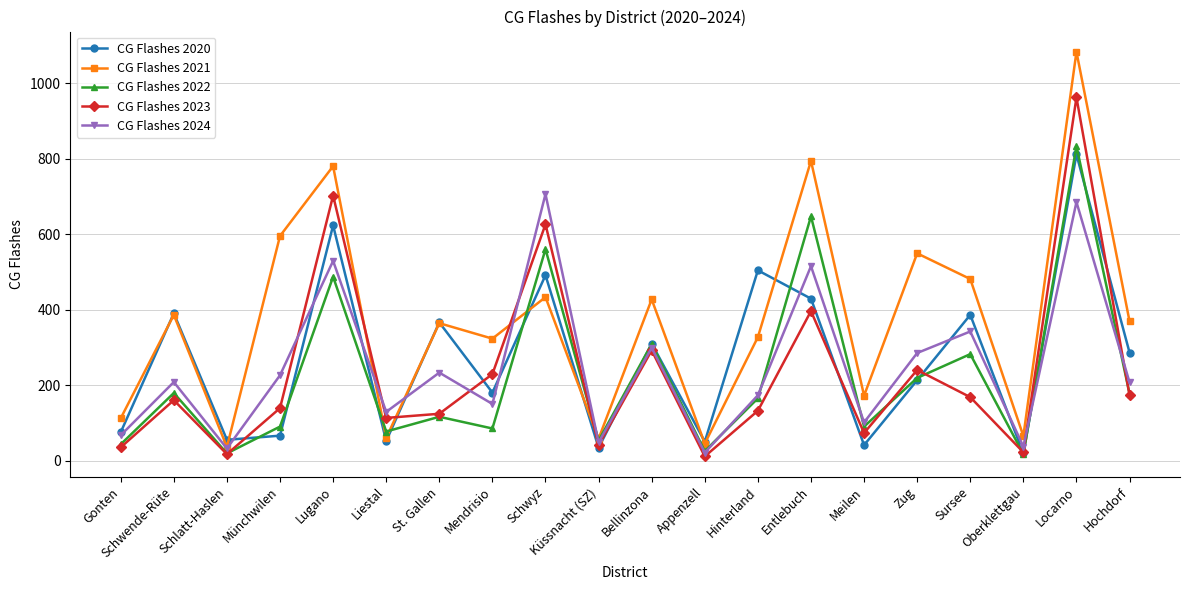

What value does the CG Flashes 2024 series have at Münchwilen?

227